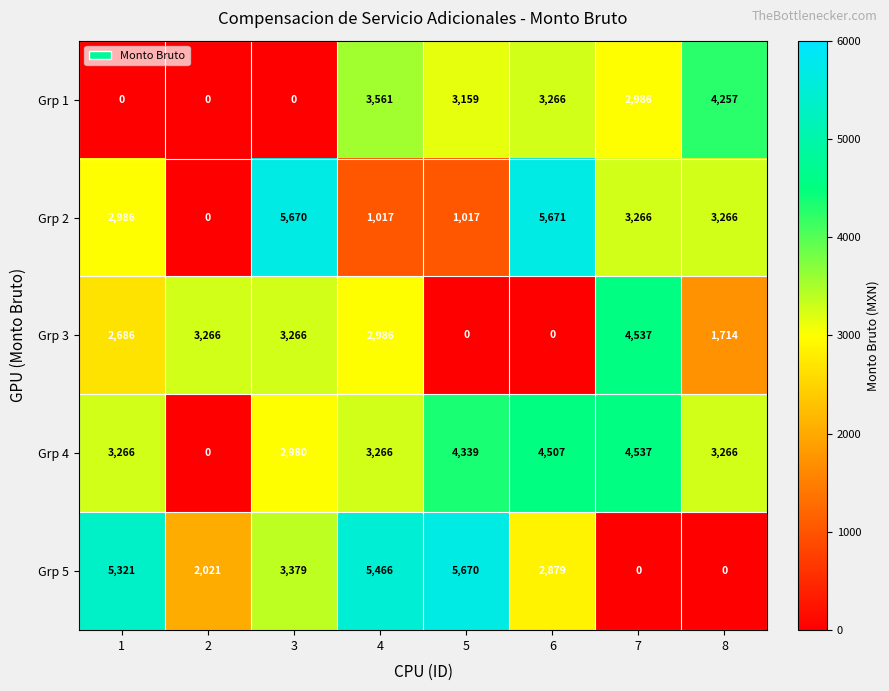

At which category is the sum across all series the highest?

6